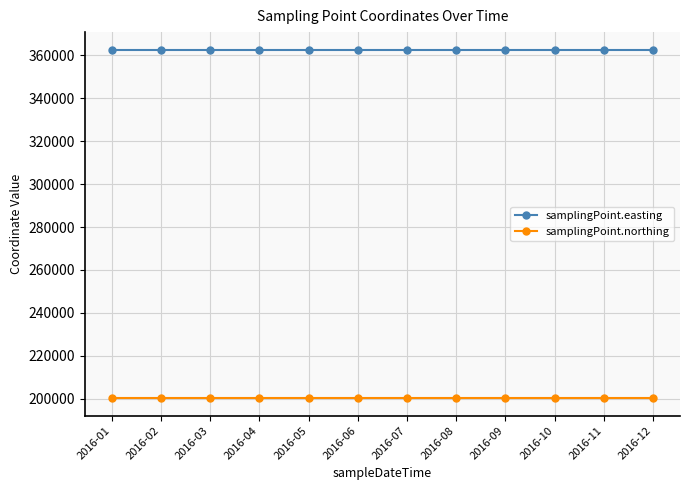

At how many categories does at least one series exceed 210869?

12